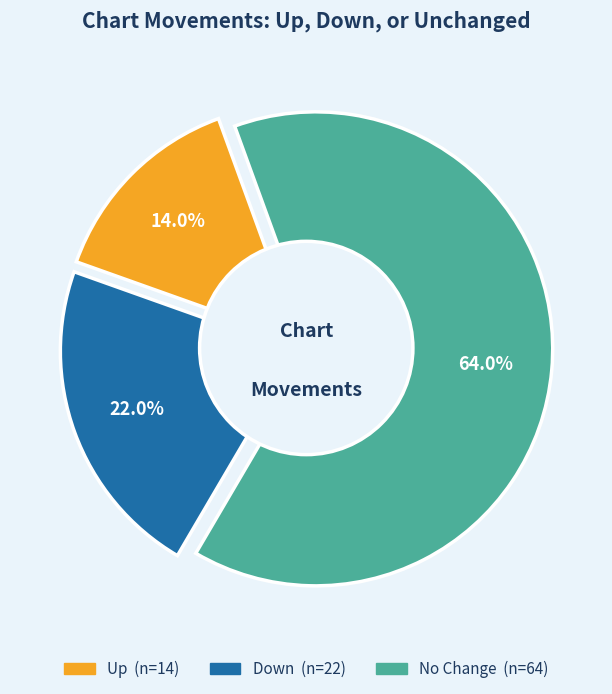

True or false: down accounts for 22% of the total.

True